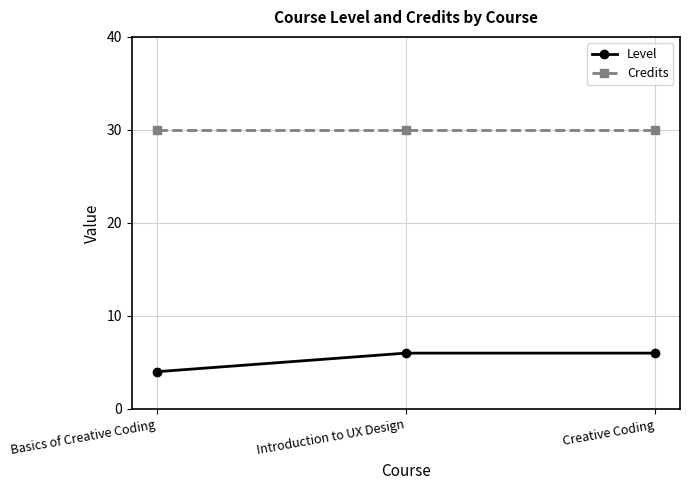

How many lines are shown in the chart?

2